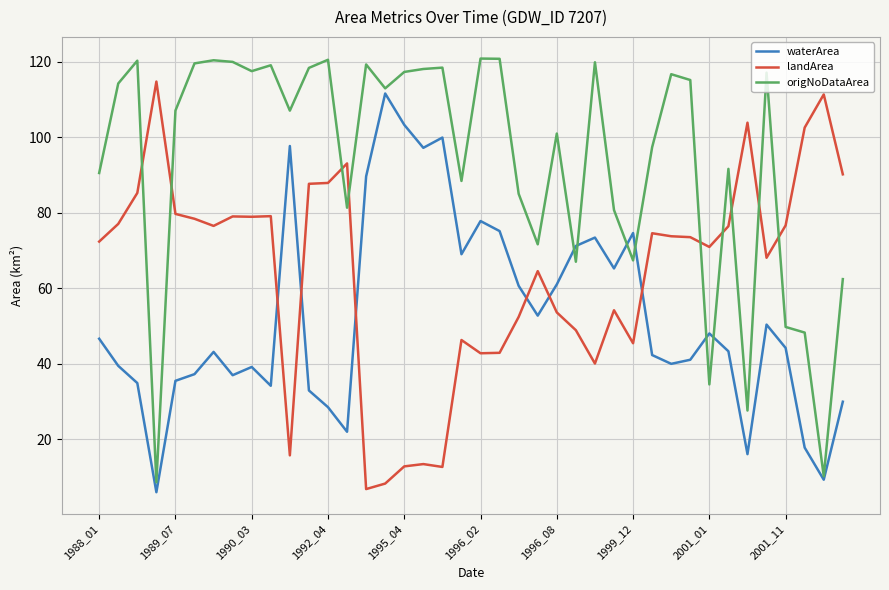

Count the number of data series in this chart.

3